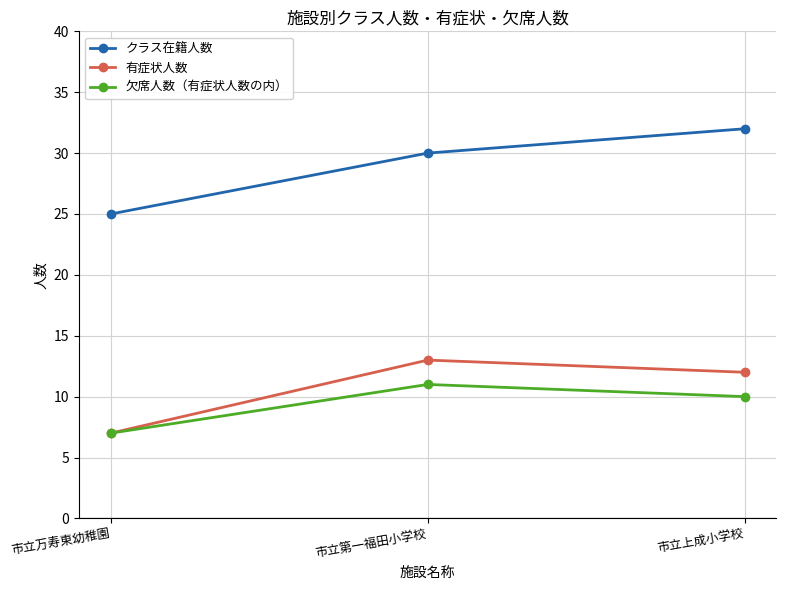

True or false: クラス在籍人数 has a value of 32 at 市立上成小学校.

True